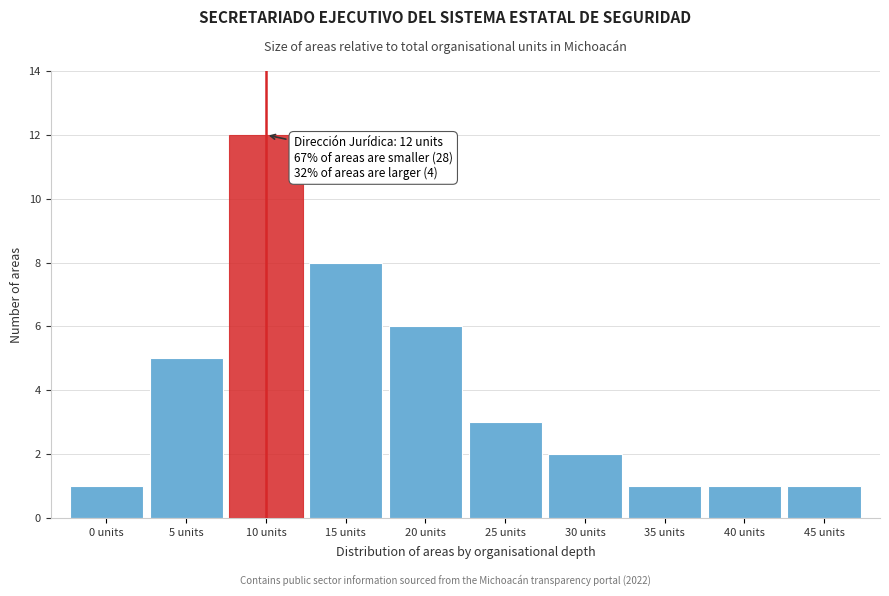

Reading right to left, list all the values displayed in this chart.

1	1	1	2	3	6	8	12	5	1